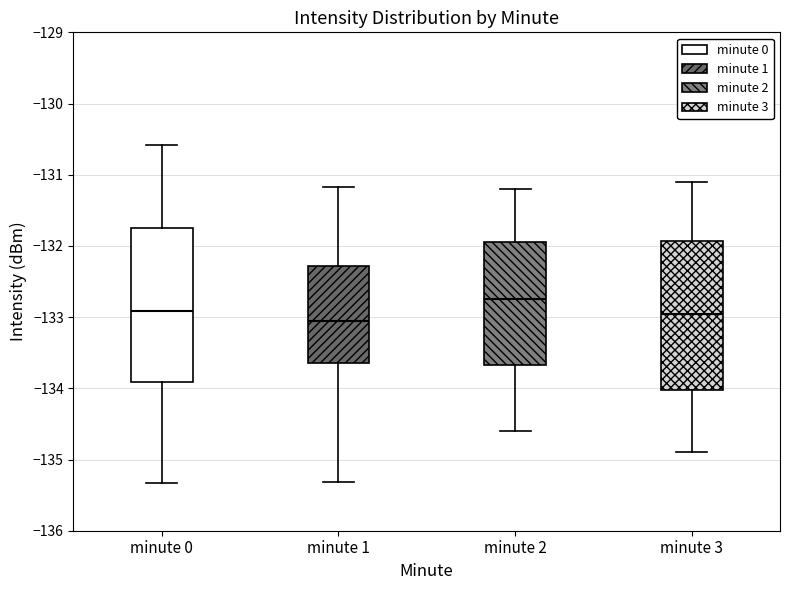

Which box's median line is the highest?

minute 2